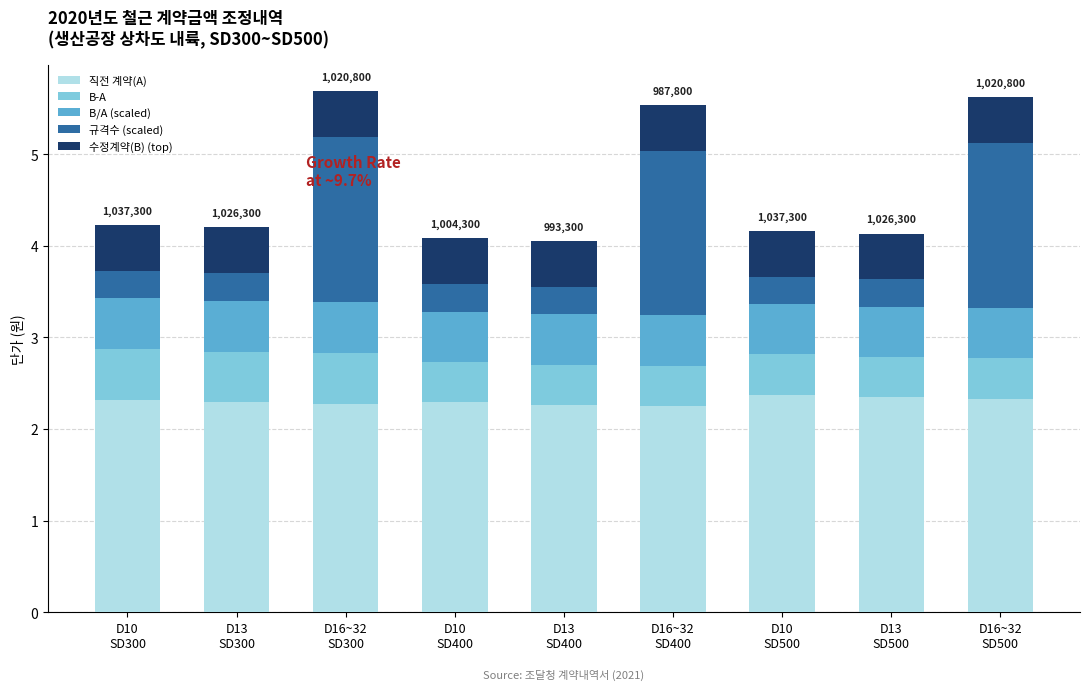

What is the lowest value of the 직전 계약(A) series?

2.2